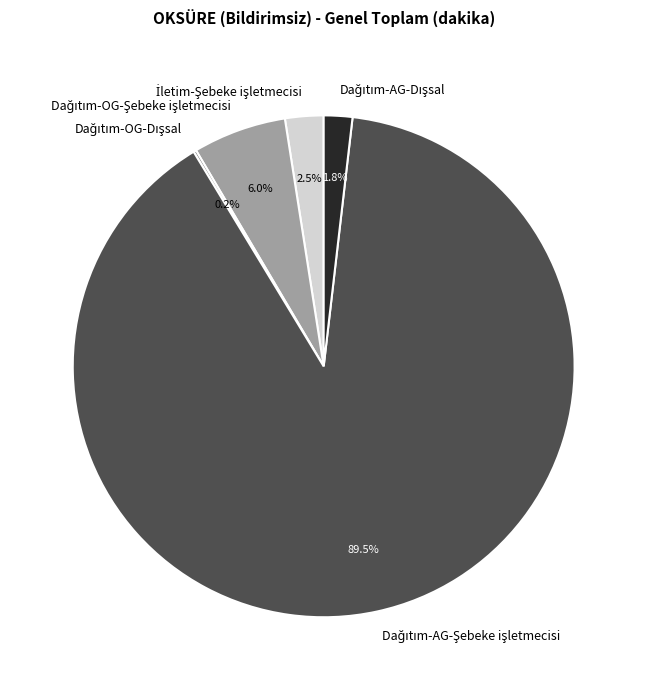

Does any single category account for the majority?

Yes